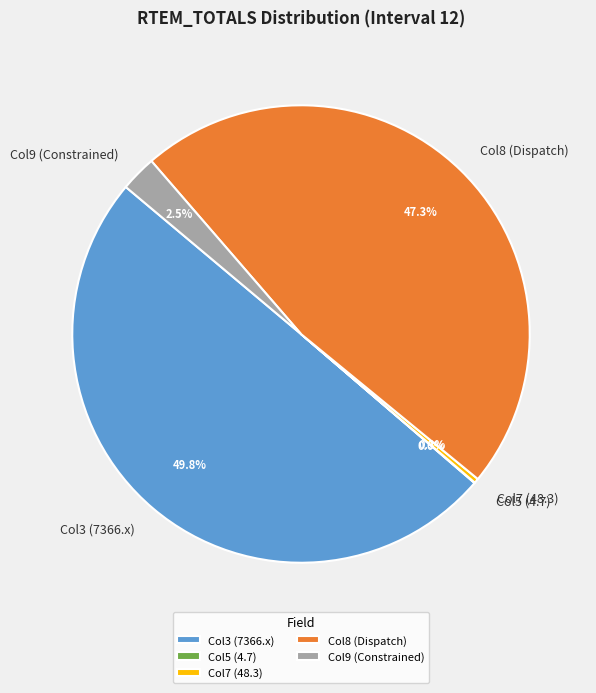

Is Col9 (Constrained) the majority of the pie?

No